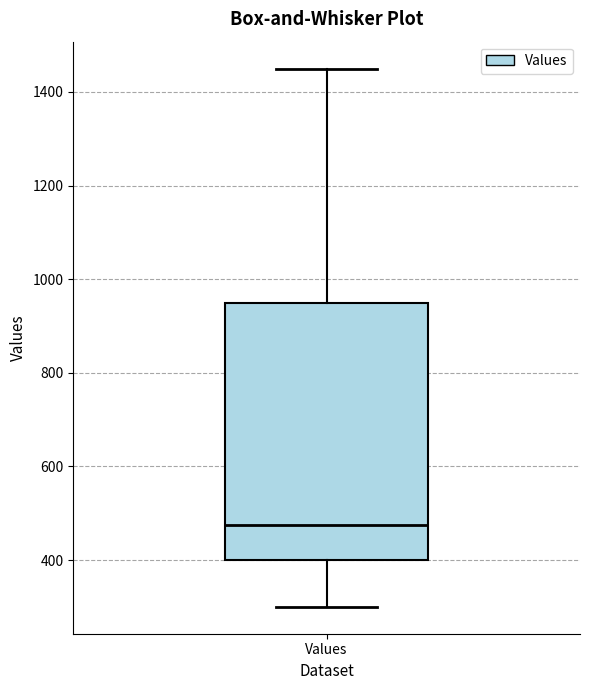

Read this box plot against the y-axis: the position of the median line, the range covered by the box, and the ends of both whiskers. The values are not printed on the chart, so give them approximately, as read against the axis.

median 480, box 400 to 960, whiskers 300 to 1460